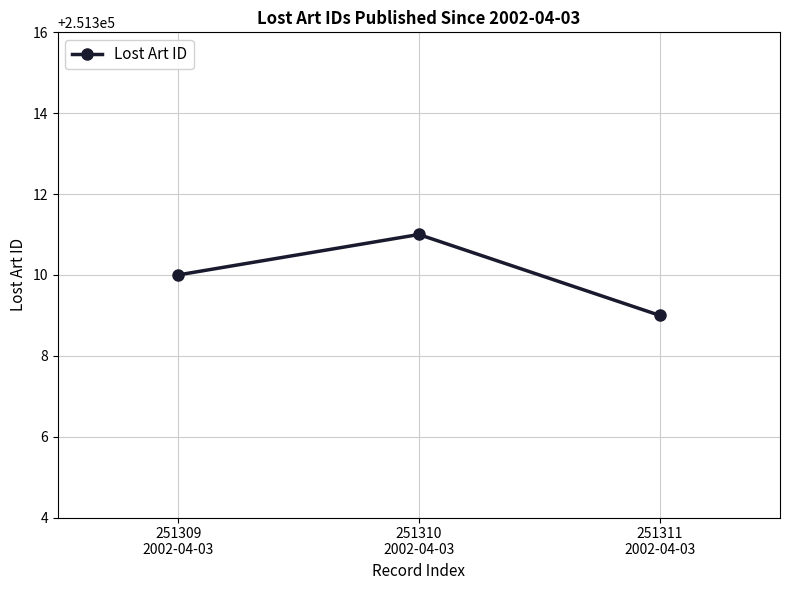

List the labels in order of value, smallest first.

251311
2002-04-03, 251309
2002-04-03, 251310
2002-04-03